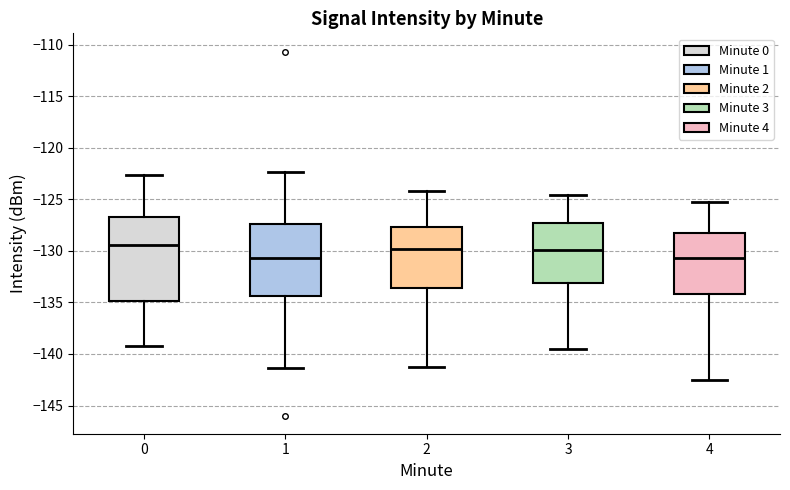

Reading left to right, read every box against the y-axis: the position of its median line, the range the box covers, and the ends of its whiskers. The values are not printed on the chart, so give them approximately, as read against the axis.

0: median -129.5, box -135.0 to -126.5, whiskers -139.0 to -122.5
1: median -130.5, box -134.5 to -127.5, whiskers -141.5 to -122.5
2: median -130.0, box -133.5 to -127.5, whiskers -141.0 to -124.0
3: median -130.0, box -133.0 to -127.5, whiskers -139.5 to -124.5
4: median -130.5, box -134.0 to -128.5, whiskers -142.5 to -125.0